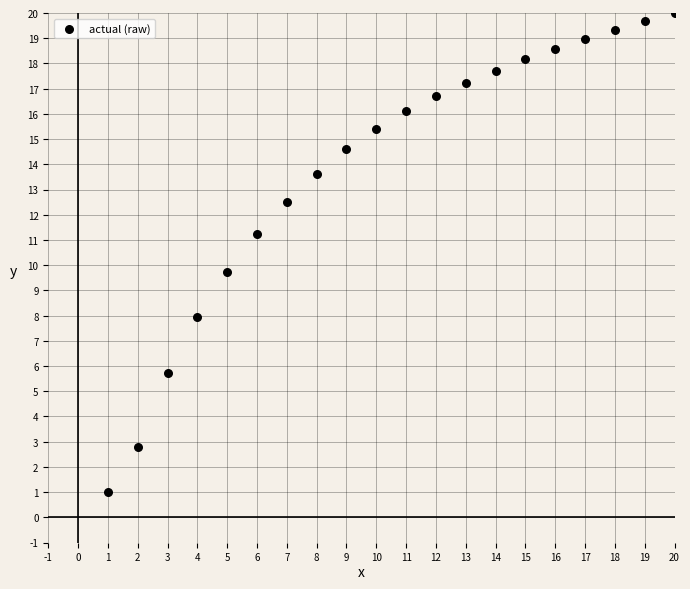

What Y value in the scatter plot is closest to 10?

9.7